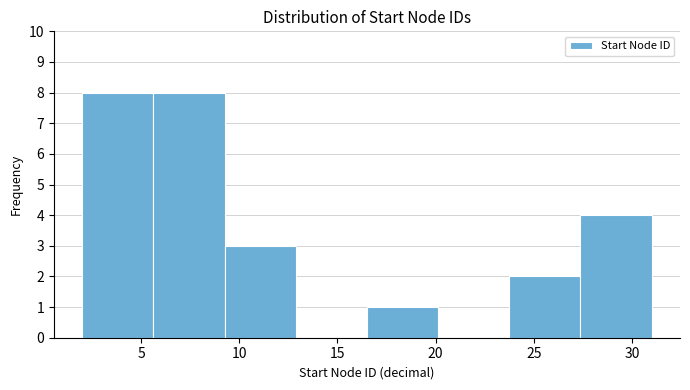

What is the height of the bar covering 16.5 to 20.0 on the x-axis? Neither the bar edges nor the heights are printed on the chart, so give them approximately, as read against the axes.

1